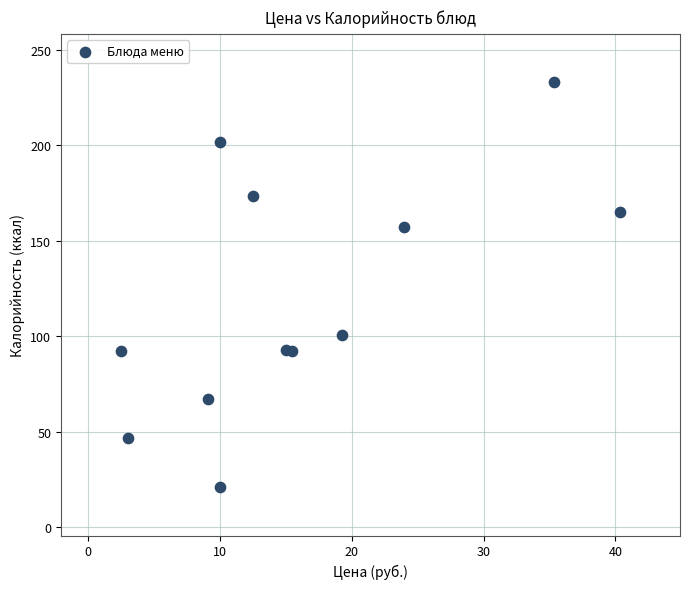

What is the range of X values (max minus min)?

37.9